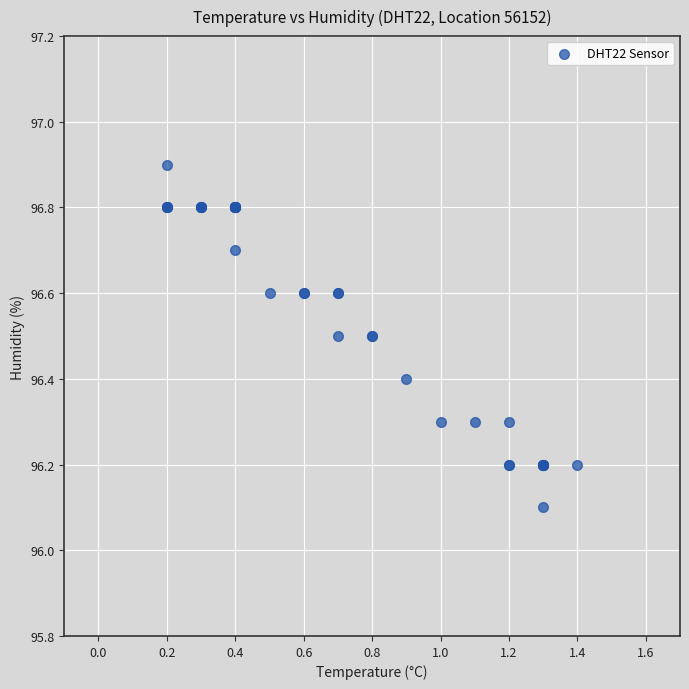

What Y value in the scatter plot is closest to 96?

96.1